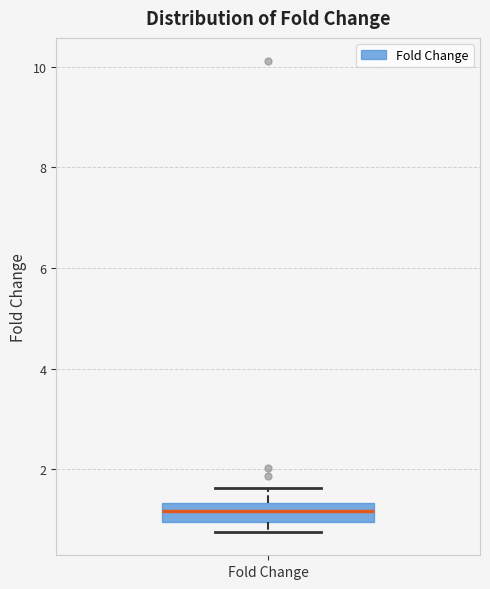

Read this box plot against the y-axis: the position of the median line, the range covered by the box, and the ends of both whiskers. The values are not printed on the chart, so give them approximately, as read against the axis.

median 1.2, box 1.0 to 1.4, whiskers 0.8 to 1.6